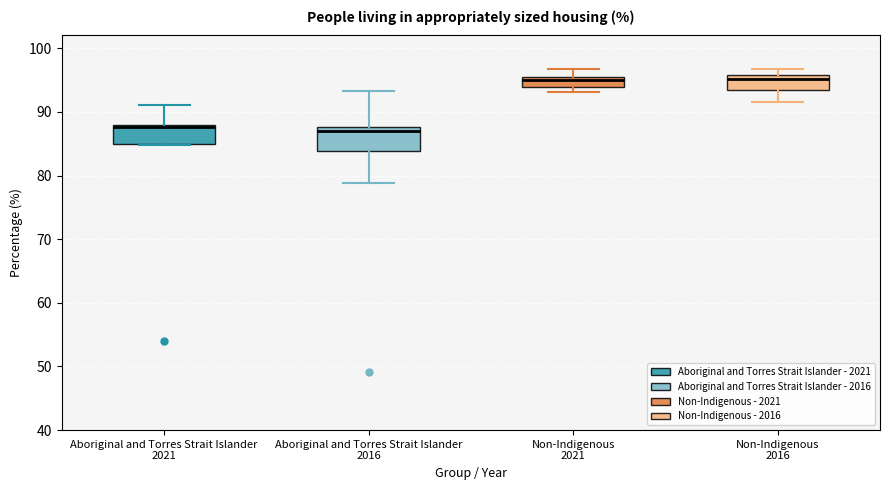

Where does the lower whisker of the box for Aboriginal and Torres Strait Islander 2016 end on the y-axis? The values are not printed on the chart, so give them approximately, as read against the axis.

79